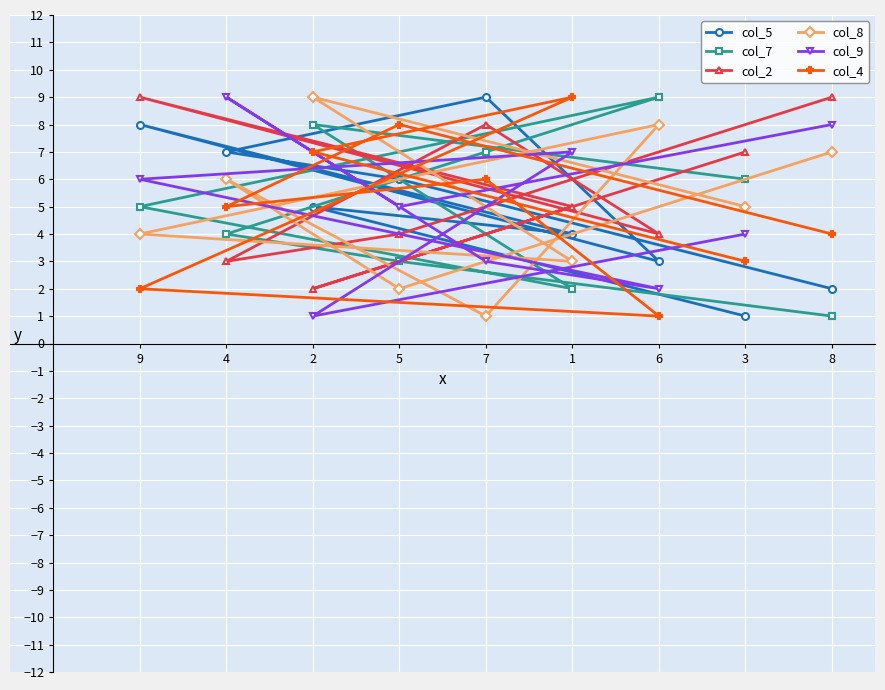

Rank the categories by col_9 value from highest to lowest.

4, 8, 1, 9, 5, 3, 7, 6, 2